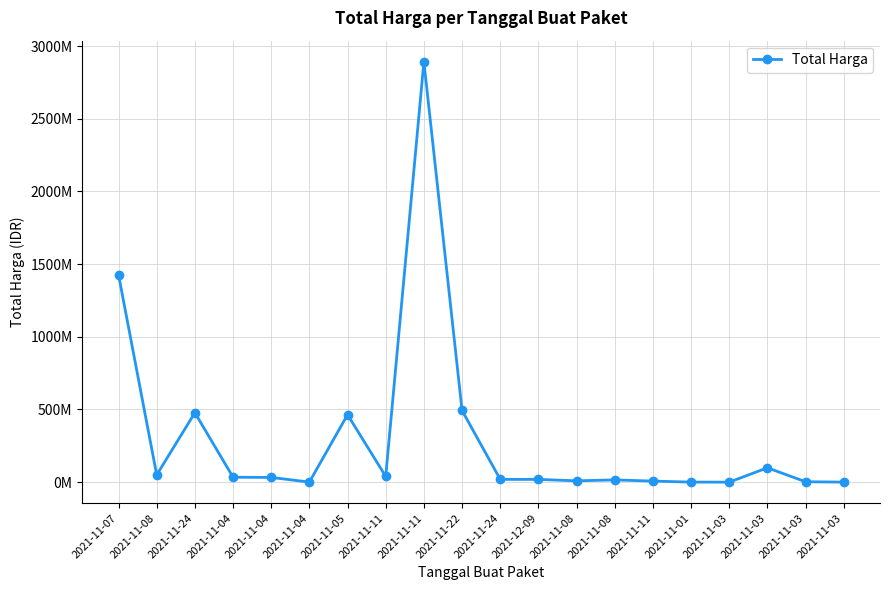

List the labels in order of value, smallest first.

2021-11-03, 2021-11-03, 2021-11-01, 2021-11-04, 2021-11-03, 2021-11-11, 2021-11-08, 2021-11-08, 2021-12-09, 2021-11-24, 2021-11-04, 2021-11-04, 2021-11-11, 2021-11-08, 2021-11-03, 2021-11-05, 2021-11-24, 2021-11-22, 2021-11-07, 2021-11-11